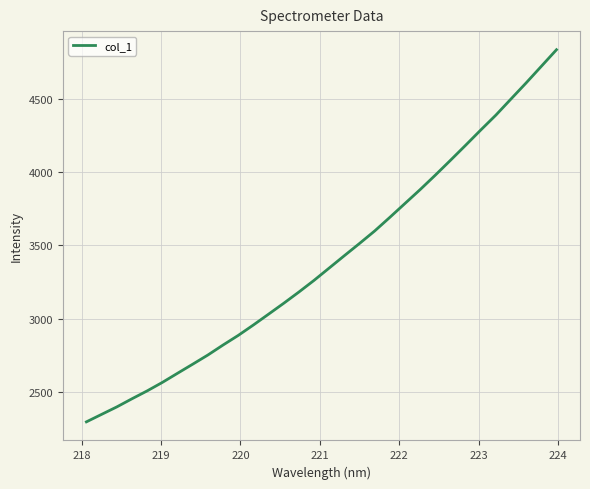

Does the chart display data point markers on the line(s)?

No